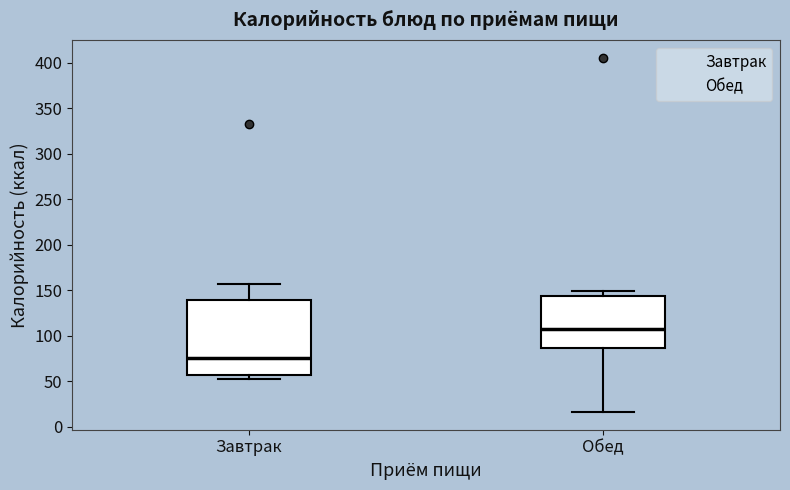

Which box is the tallest, from its lower edge to its upper edge?

Завтрак